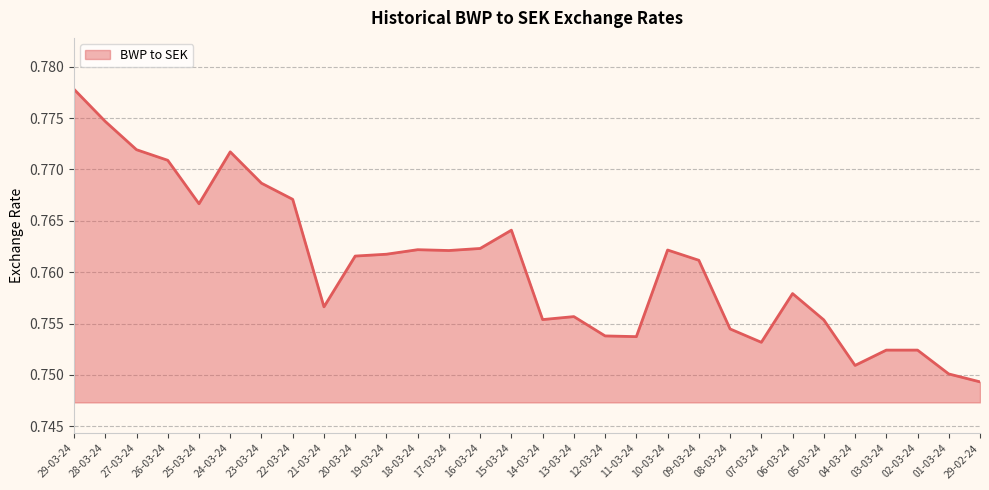

Which label corresponds to the smallest value in the chart?

29-02-24